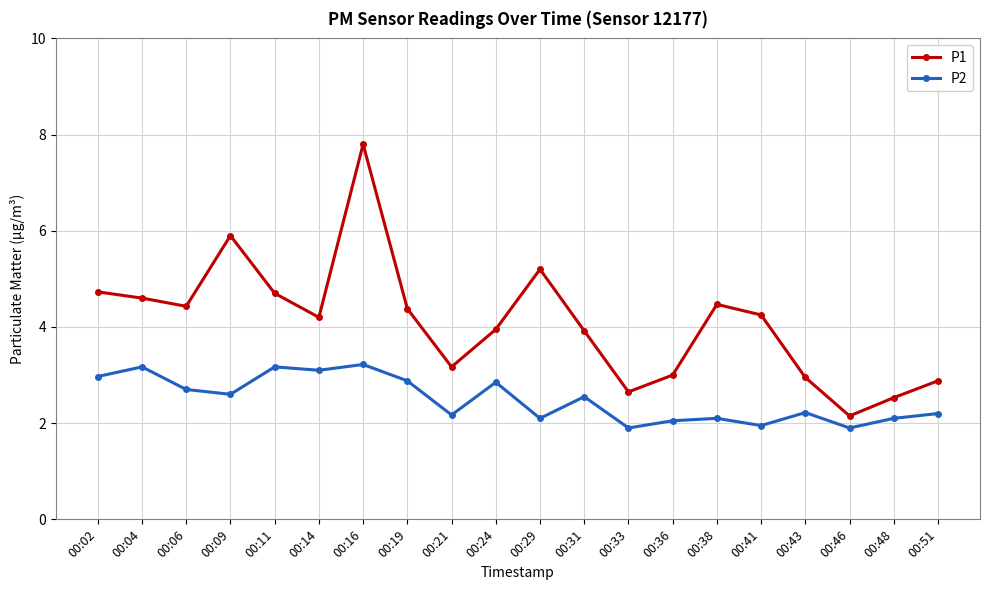

True or false: P2 and P1 cross at least once.

False